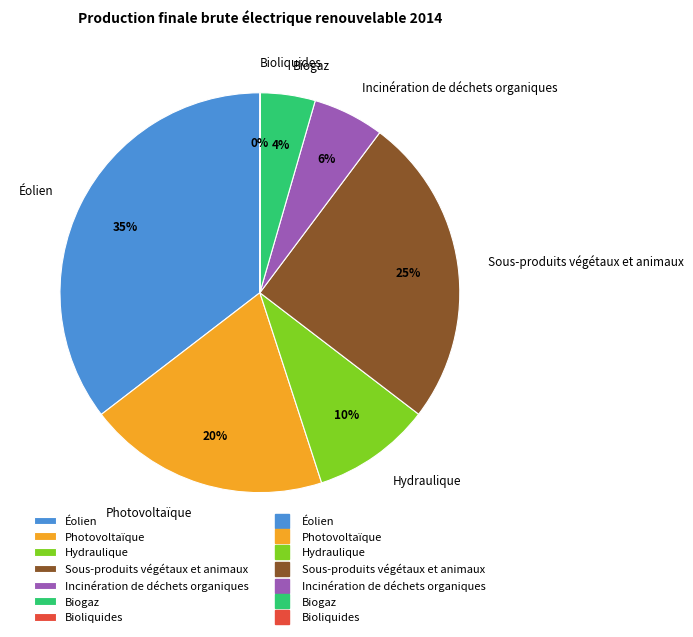

Between Photovoltaïque and Sous-produits végétaux et animaux, which is larger?

Sous-produits végétaux et animaux